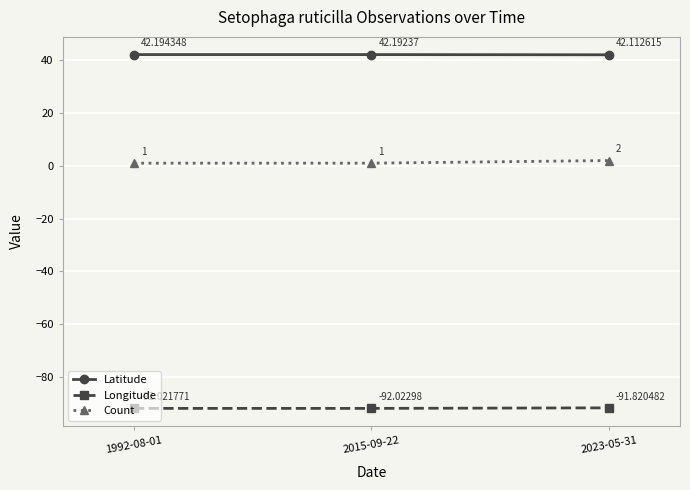

Is the value of Longitude at 1992-08-01 greater than the value of Count at 1992-08-01?

No